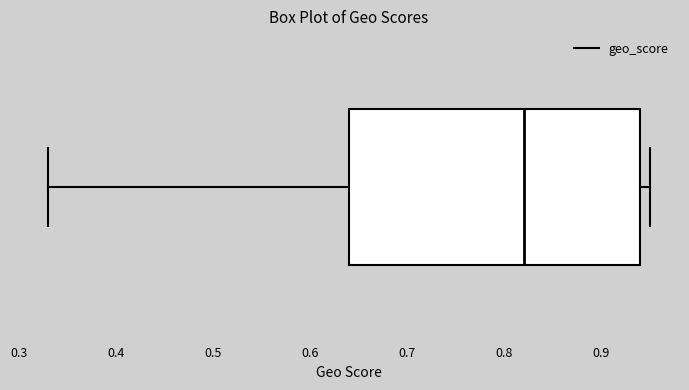

Read this box plot against the x-axis: the position of the median line, the range covered by the box, and the ends of both whiskers. The values are not printed on the chart, so give them approximately, as read against the axis.

median 0.82, box 0.64 to 0.94, whiskers 0.33 to 0.95